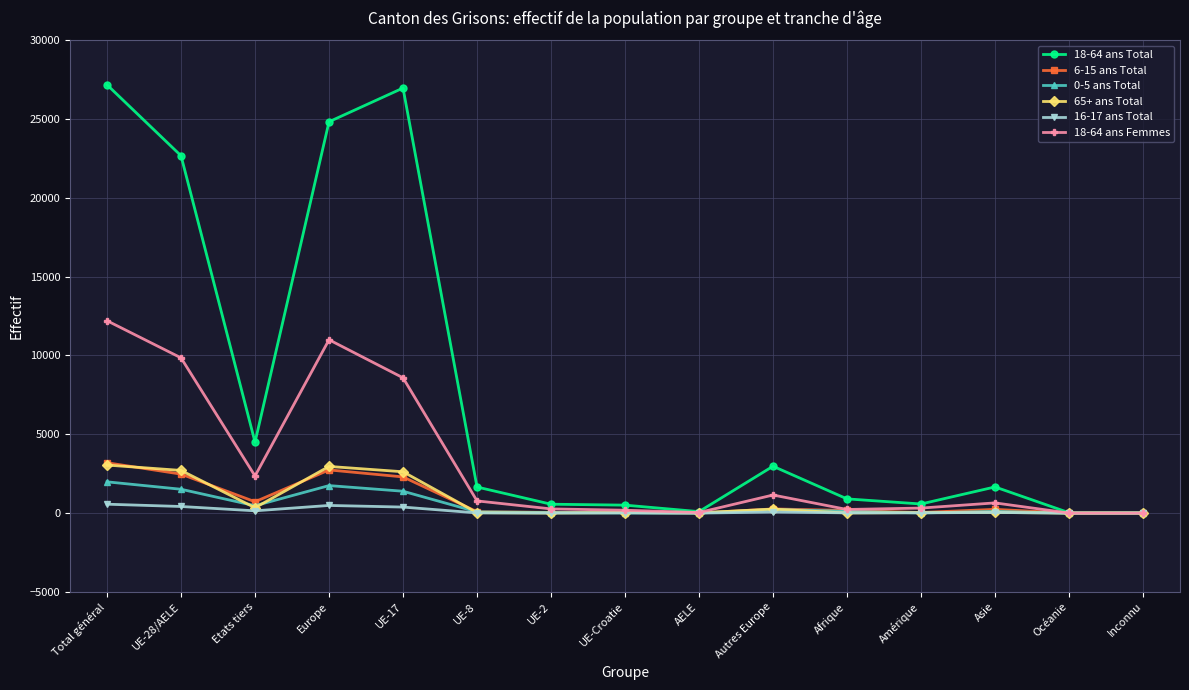

Which series has the largest range (max minus min)?

18-64 ans Total